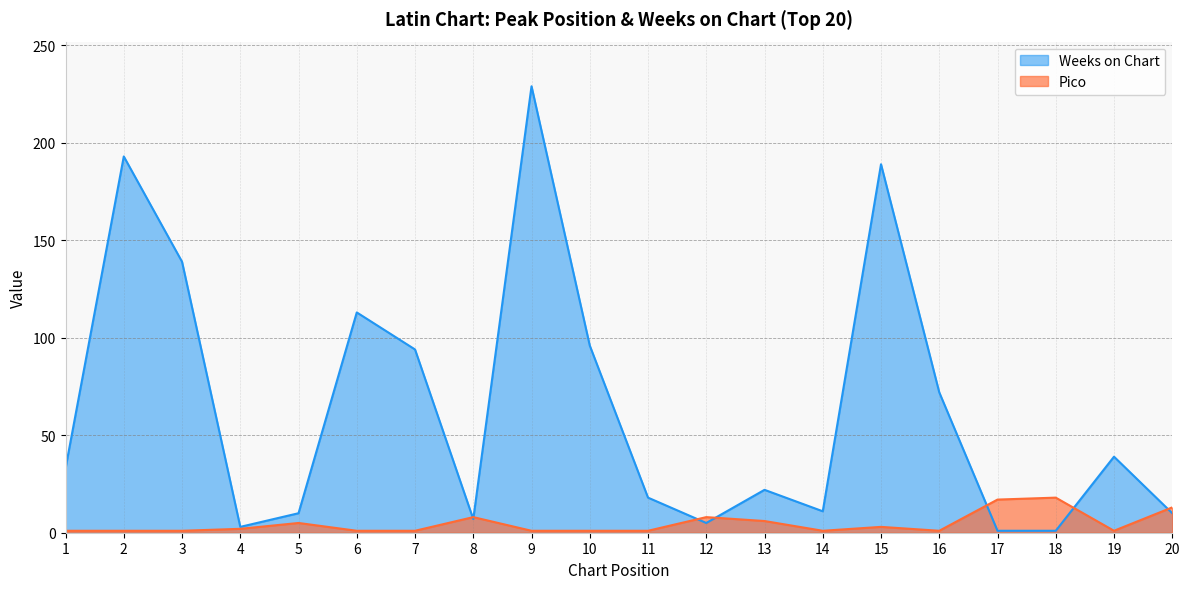

How many lines are shown in the chart?

2